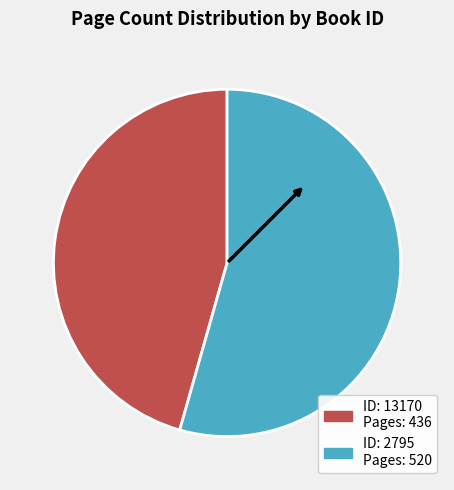

Is there any slice that represents more than half of the pie?

Yes